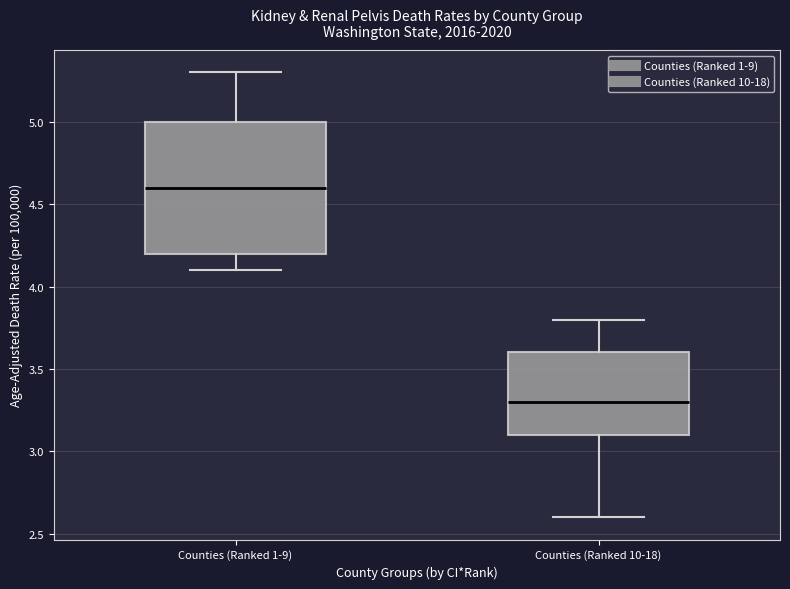

Which box is the tallest, from its lower edge to its upper edge?

Counties (Ranked 1-9)